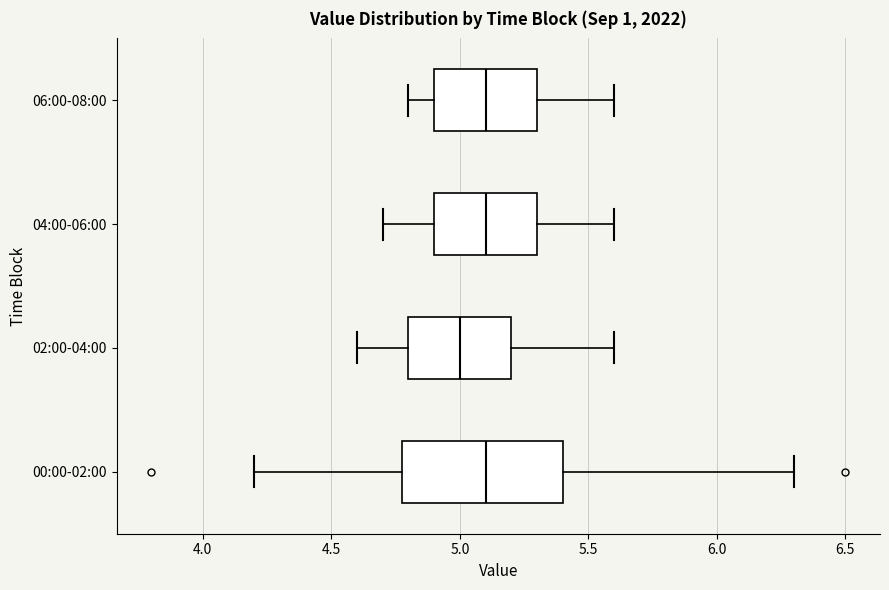

Reading bottom to top, read every box against the x-axis: the position of its median line, the range the box covers, and the ends of its whiskers. The values are not printed on the chart, so give them approximately, as read against the axis.

00:00-02:00: median 5.1, box 4.8 to 5.4, whiskers 4.2 to 6.3
02:00-04:00: median 5.0, box 4.8 to 5.2, whiskers 4.6 to 5.6
04:00-06:00: median 5.1, box 4.9 to 5.3, whiskers 4.7 to 5.6
06:00-08:00: median 5.1, box 4.9 to 5.3, whiskers 4.8 to 5.6